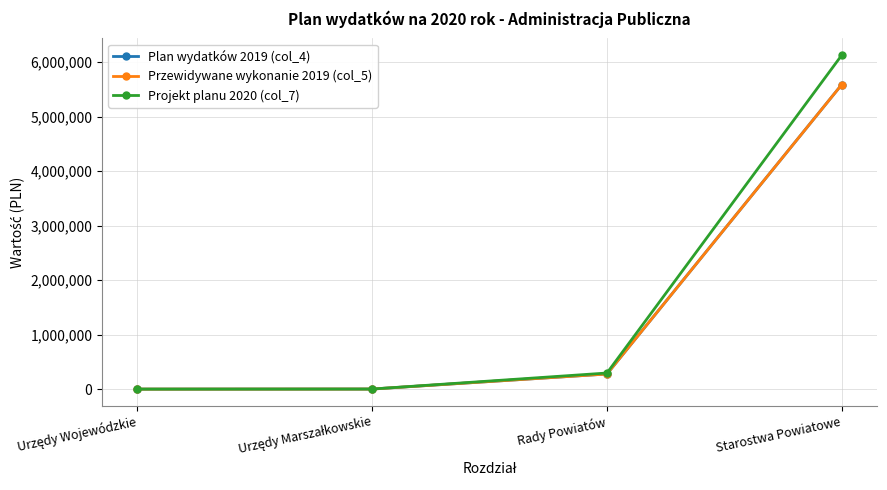

At how many categories does at least one series exceed 864243?

1